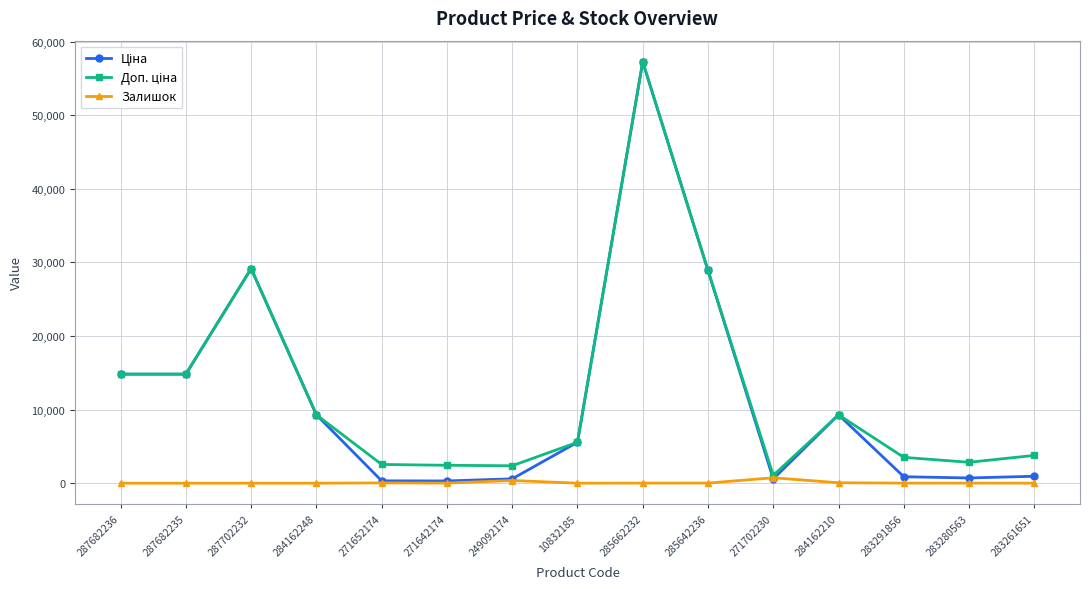

At which category is the sum across all series the highest?

285662232